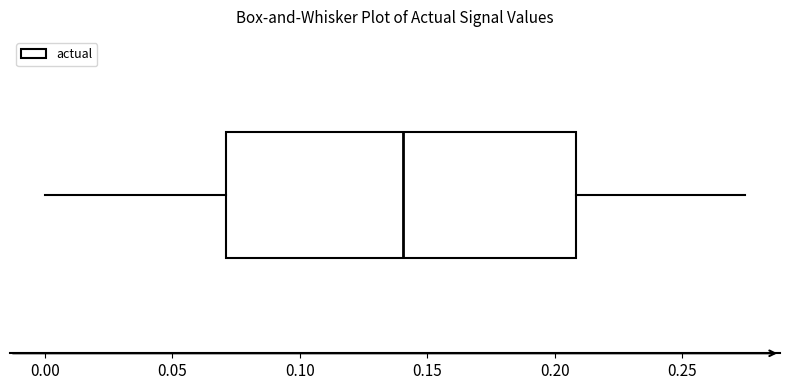

Transcribe this box plot: give where the median line is, the range the box spans, and where the two whiskers end, as read against the x-axis. The values are not printed on the chart, so give them approximately, as read against the axis.

median 0.140, box 0.070 to 0.210, whiskers 0.000 to 0.275